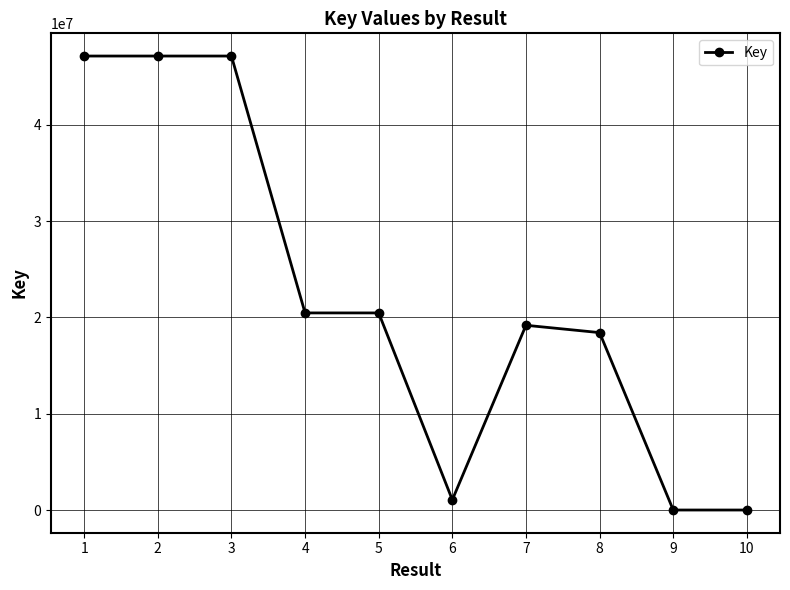

What is the maximum value shown in the chart?

47136388